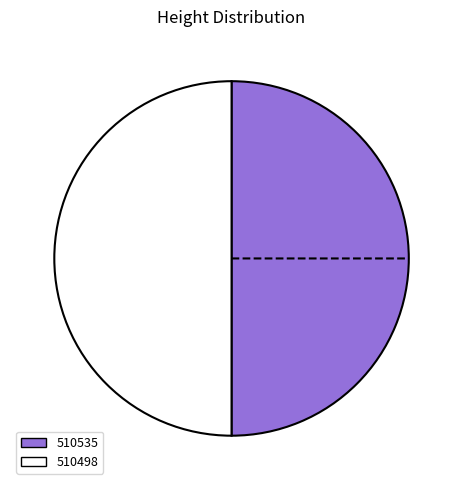

Count the number of slices in the pie.

2